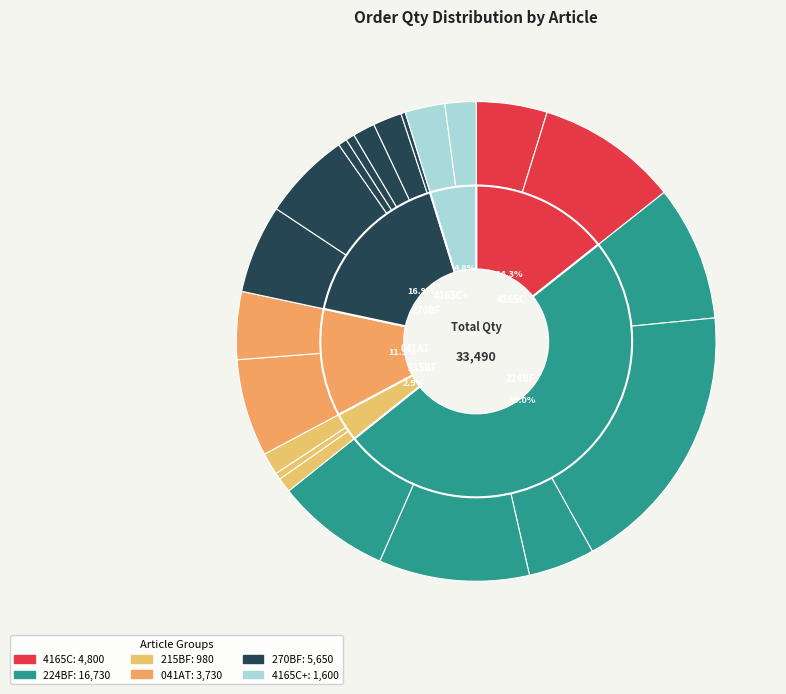

Does any single category account for the majority?

No